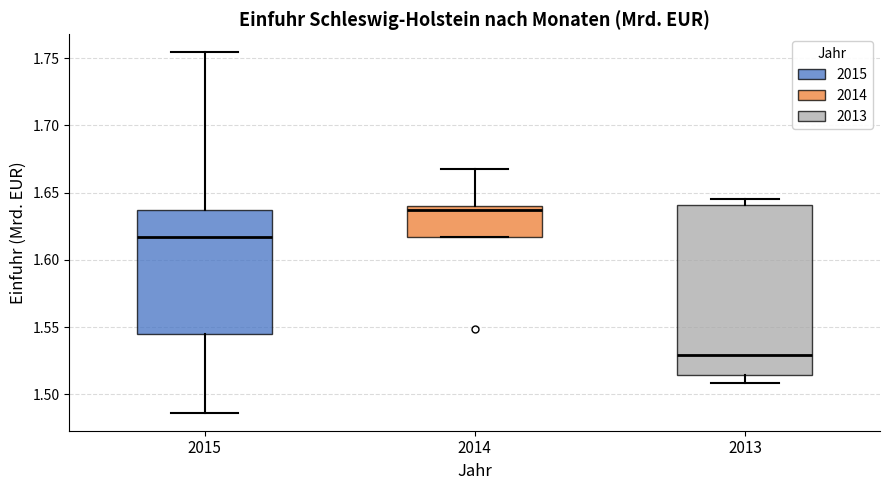

Which box has the highest median line?

2014